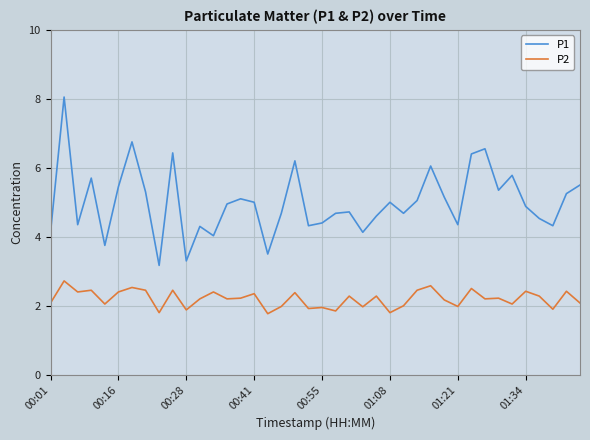

True or false: P1 and P2 cross at least once.

False